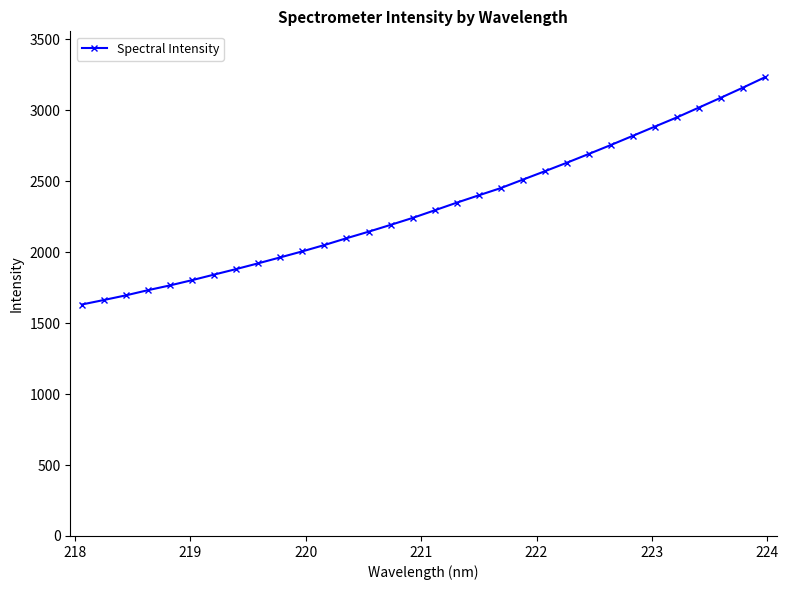

What is the minimum value shown in the chart?

1631.3